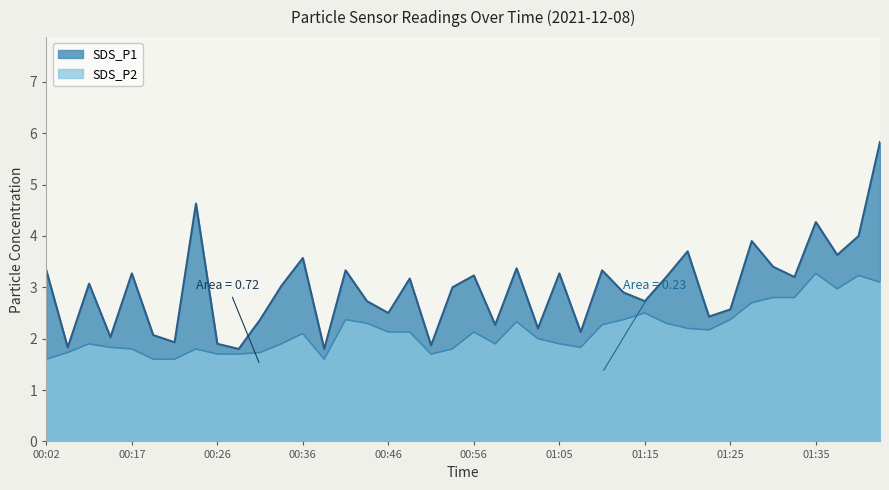

Is the value of SDS_P1 at 01:03 greater than the value of SDS_P2 at 00:17?

Yes